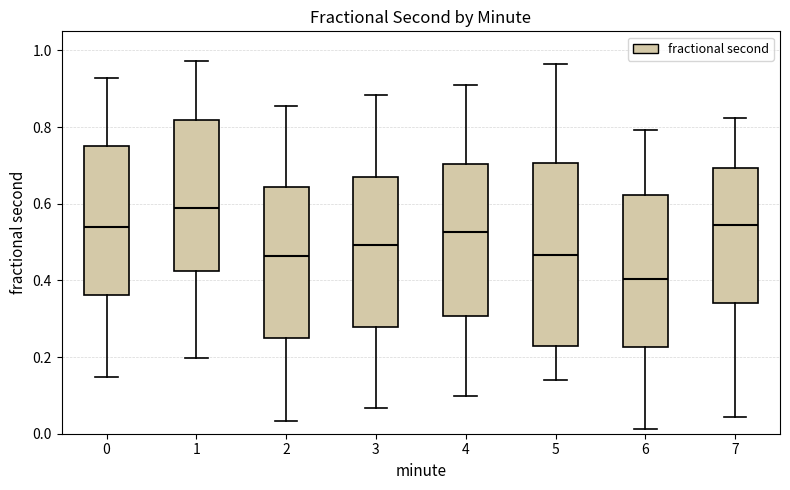

Where does the lower whisker of the box at x = 1 end on the y-axis? The values are not printed on the chart, so give them approximately, as read against the axis.

0.20